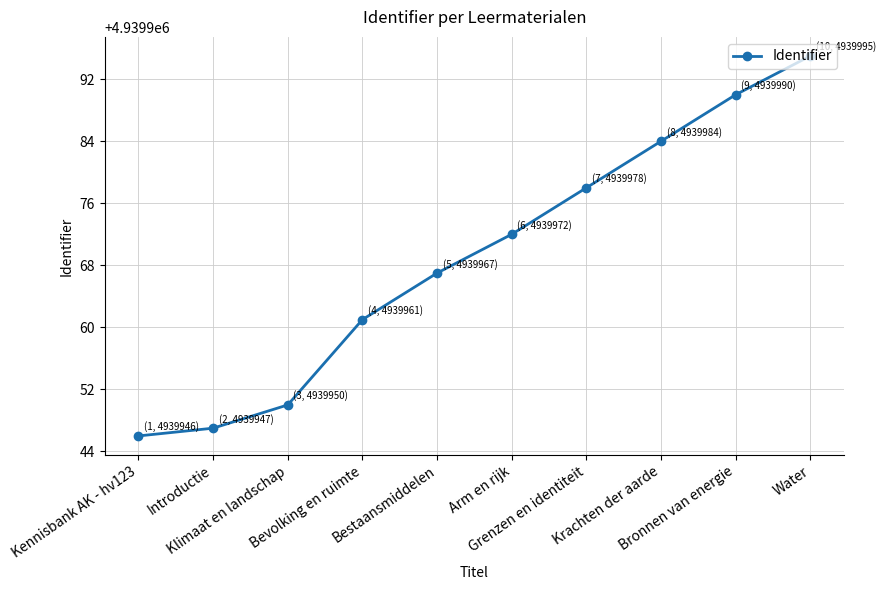

What is the sum of the values at Introductie and Bestaansmiddelen?

9879914